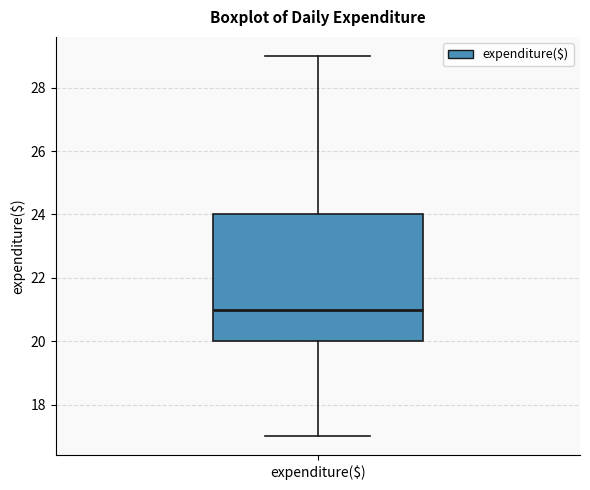

Read this box plot against the y-axis: the position of the median line, the range covered by the box, and the ends of both whiskers. The values are not printed on the chart, so give them approximately, as read against the axis.

median 21, box 20 to 24, whiskers 17 to 29